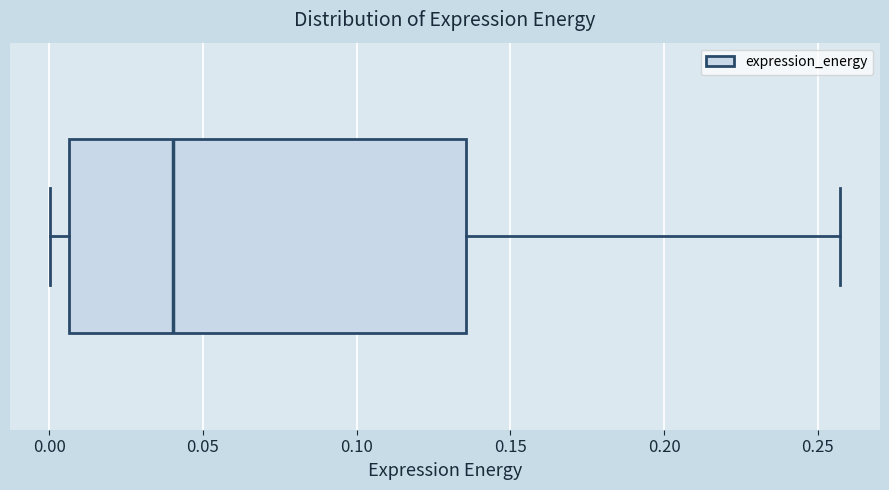

Where does the median line of the box sit on the x-axis? The values are not printed on the chart, so give them approximately, as read against the axis.

0.040